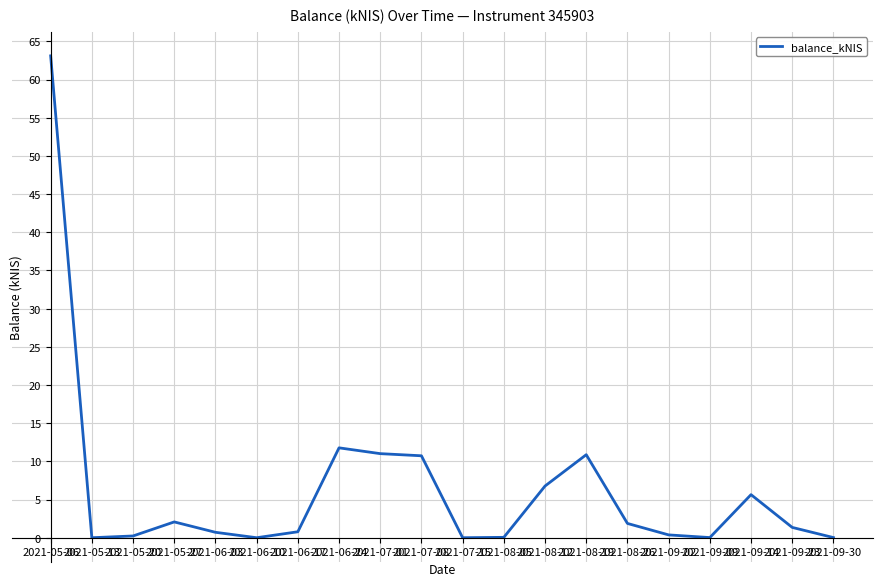

Approximately how many times larger is the value at 2021-08-12 compared to 2021-05-27?

3.3